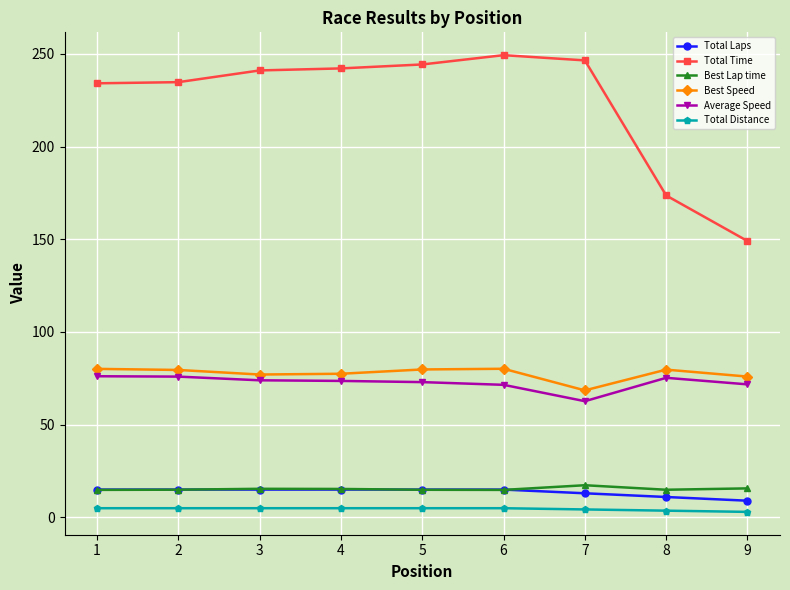

Which series changed the most between 4 and 8?

Total Time